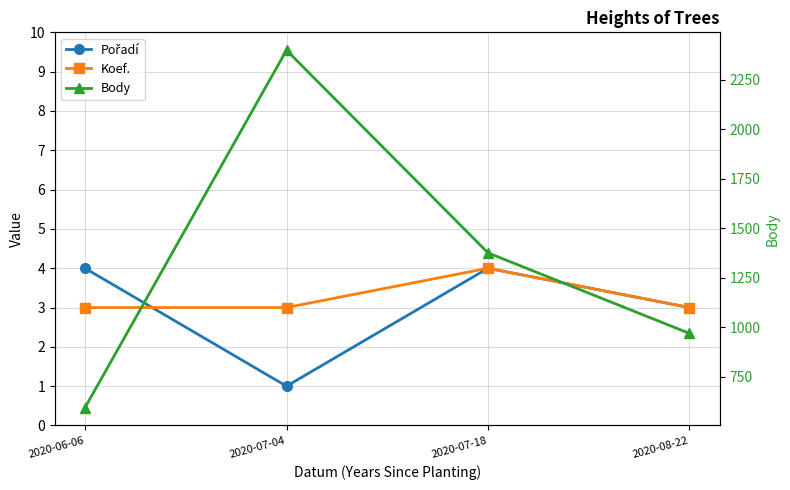

Between 2020-07-04 and 2020-07-18, which series saw the biggest shift?

Body